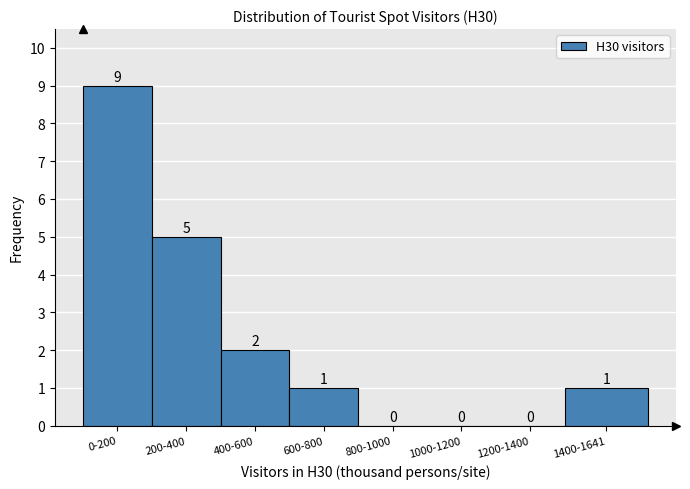

Reading left to right, transcribe all the data shown in this chart.

0-200=9	200-400=5	400-600=2	600-800=1	800-1000=0	1000-1200=0	1200-1400=0	1400-1641=1